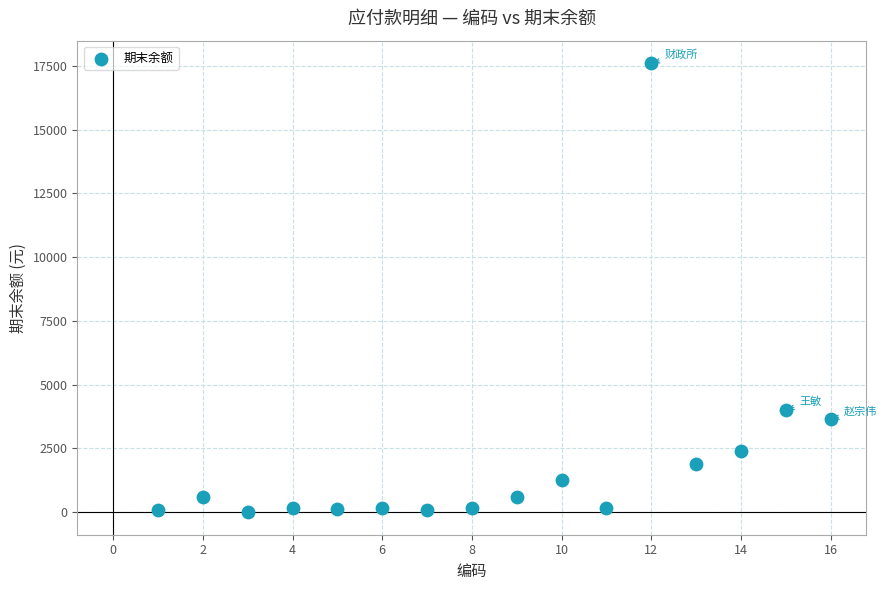

What Y value in the scatter plot is closest to 8801?

4000.0